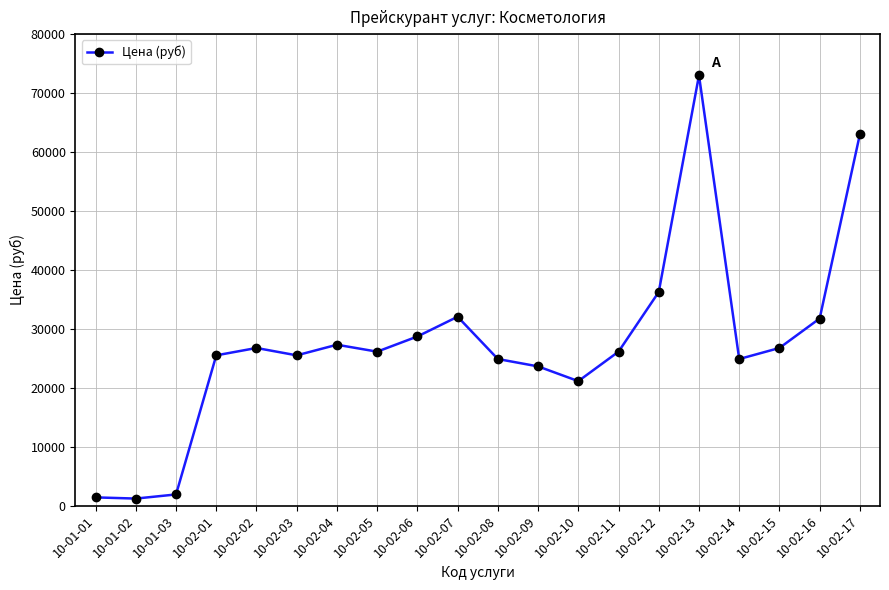

Approximately how many times larger is the value at 10-02-17 compared to 10-02-14?

2.5